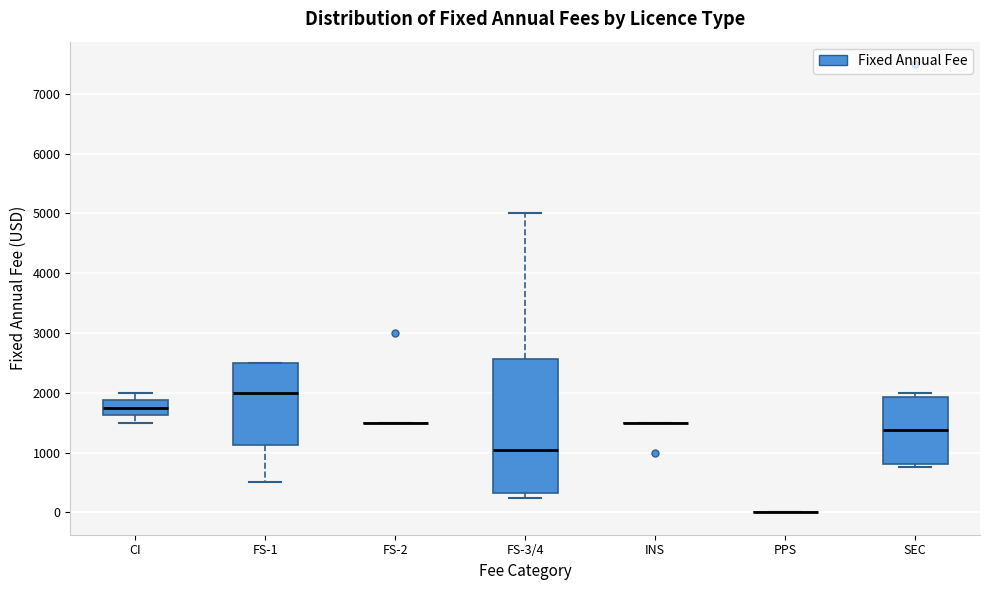

Reading left to right, read every box against the y-axis: the position of its median line, the range the box covers, and the ends of its whiskers. The values are not printed on the chart, so give them approximately, as read against the axis.

CI: median 1800, box 1600 to 1900, whiskers 1500 to 2000
FS-1: median 2000, box 1100 to 2500, whiskers 500 to 2500
FS-2: box collapsed to a line at 1500, whiskers 1500 to 1500
FS-3/4: median 1100, box 300 to 2600, whiskers 200 to 5000
INS: box collapsed to a line at 1500, whiskers 1500 to 1500
PPS: box collapsed to a line at 0, whiskers 0 to 0
SEC: median 1400, box 800 to 1900, whiskers 800 (just below the box's lower edge) to 2000